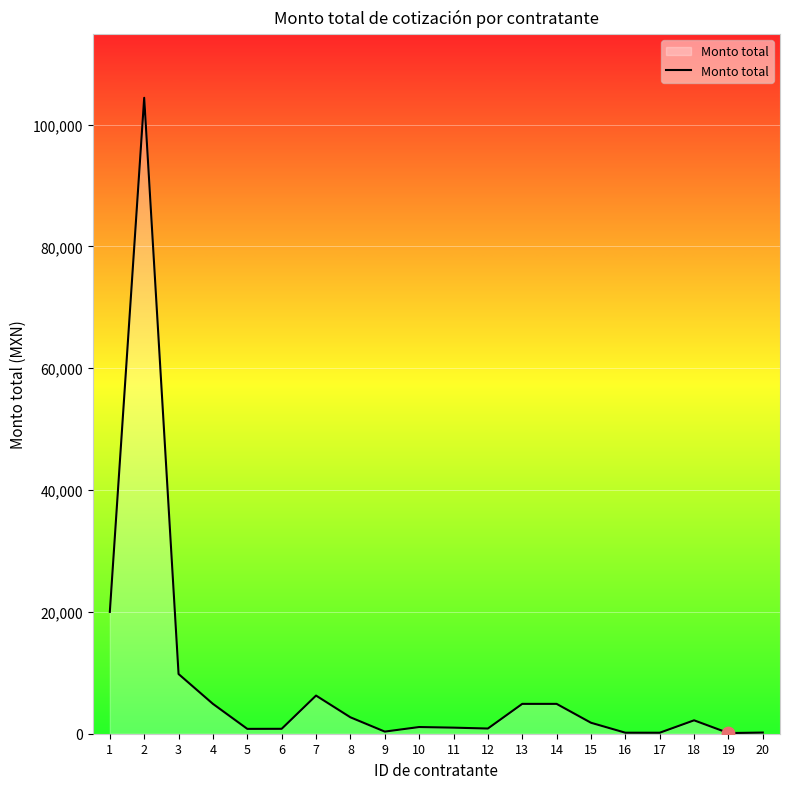

What is the change in value from 7 to 15?

-4462.0